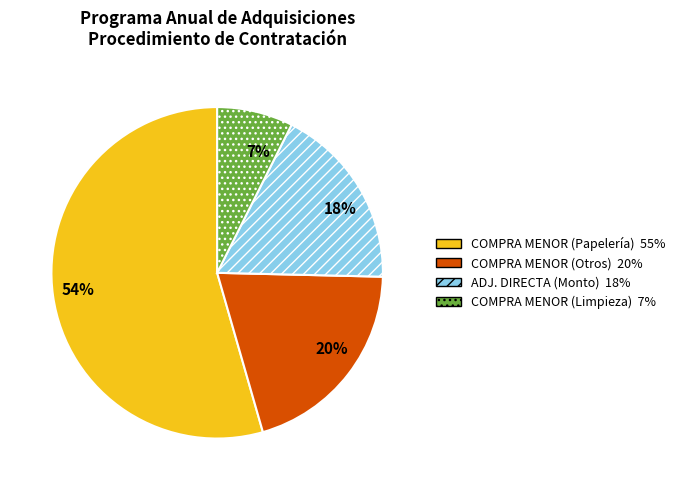

The 20% slice represents 20% of the pie. True or false?

True